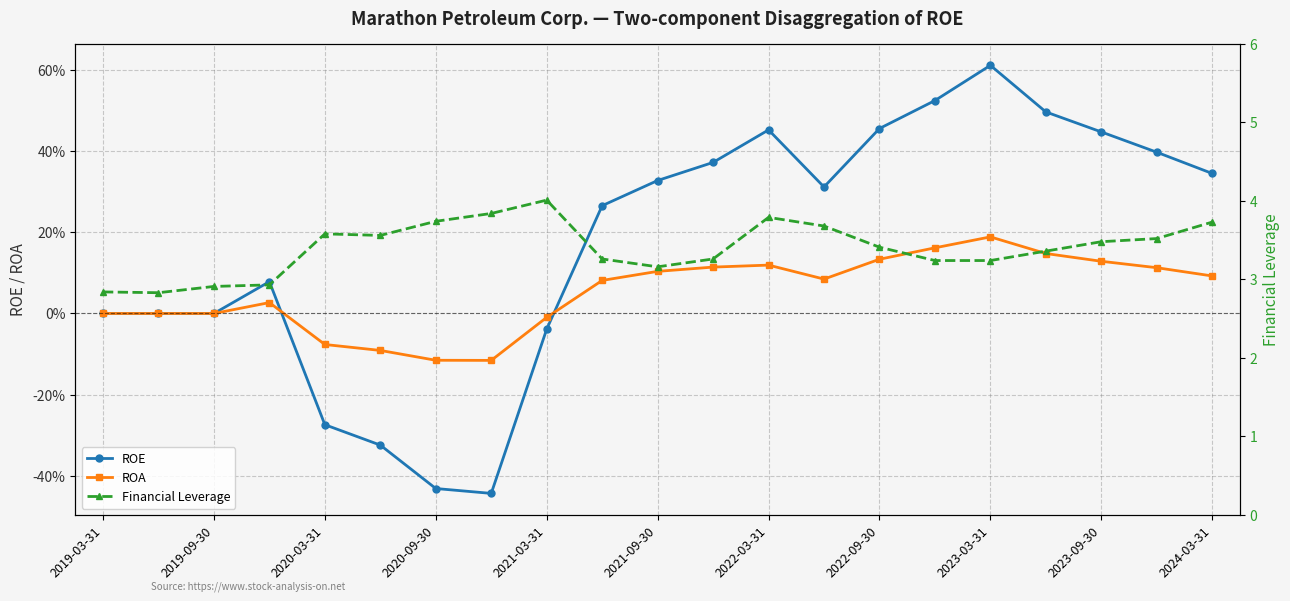

True or false: Financial Leverage has more than 2 interior local peaks.

True